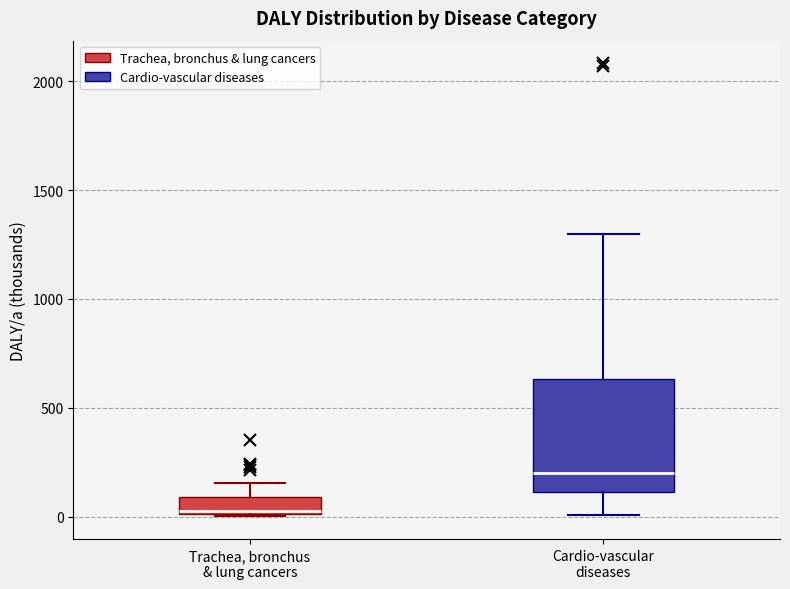

Where is the upper edge of the box for Trachea, bronchus & lung cancers on the y-axis? The values are not printed on the chart, so give them approximately, as read against the axis.

100